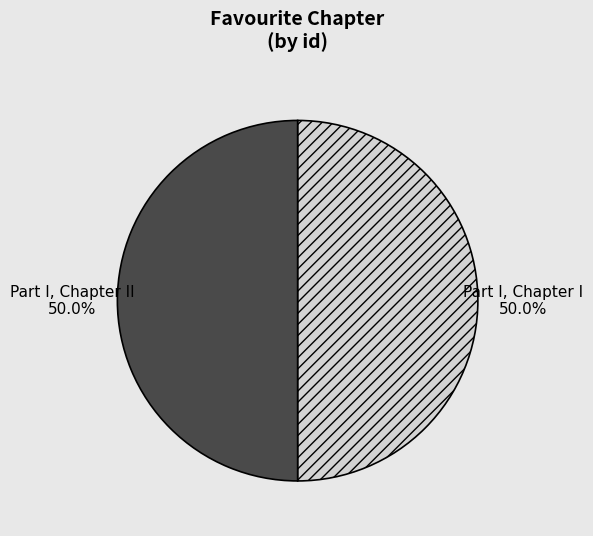

Approximately how many times larger is the value at Part I, Chapter I compared to Part I, Chapter II?

1.0